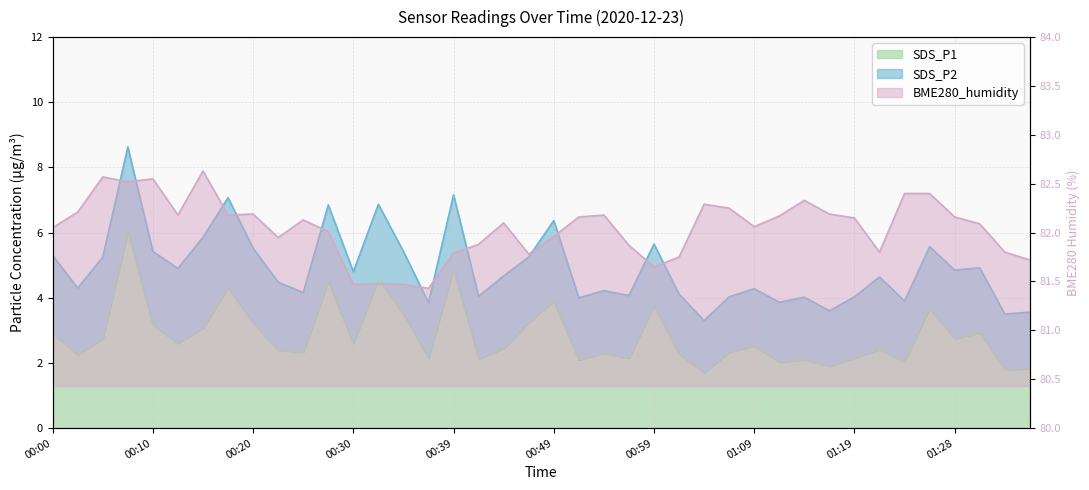

True or false: BME280_humidity has a value of 28.1 at 00:59.

False